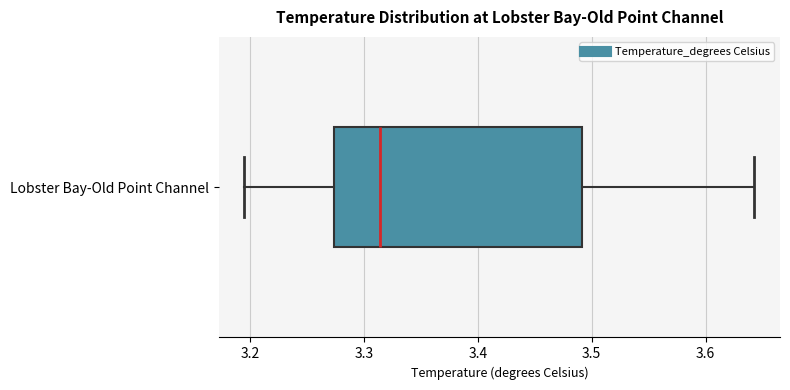

Read this box plot against the x-axis: the position of the median line, the range covered by the box, and the ends of both whiskers. The values are not printed on the chart, so give them approximately, as read against the axis.

median 3.31, box 3.27 to 3.49, whiskers 3.20 to 3.64